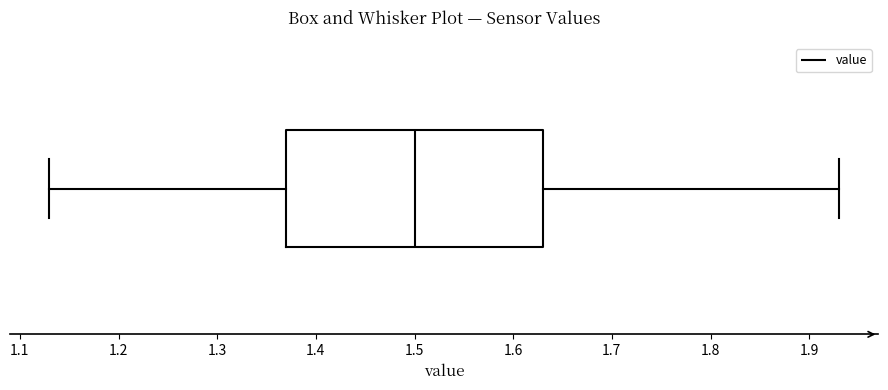

Transcribe this box plot: give where the median line is, the range the box spans, and where the two whiskers end, as read against the x-axis. The values are not printed on the chart, so give them approximately, as read against the axis.

median 1.50, box 1.37 to 1.63, whiskers 1.13 to 1.93